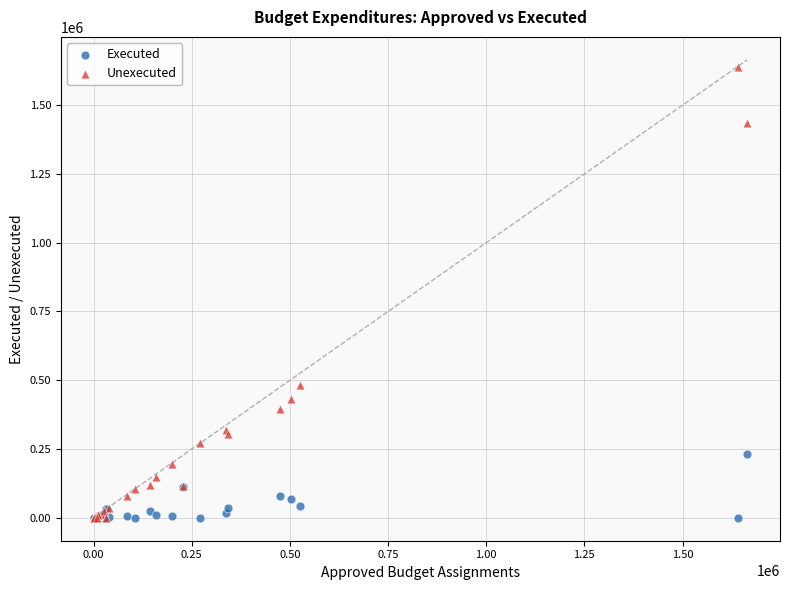

Which series reaches the maximum Y coordinate?

Unexecuted